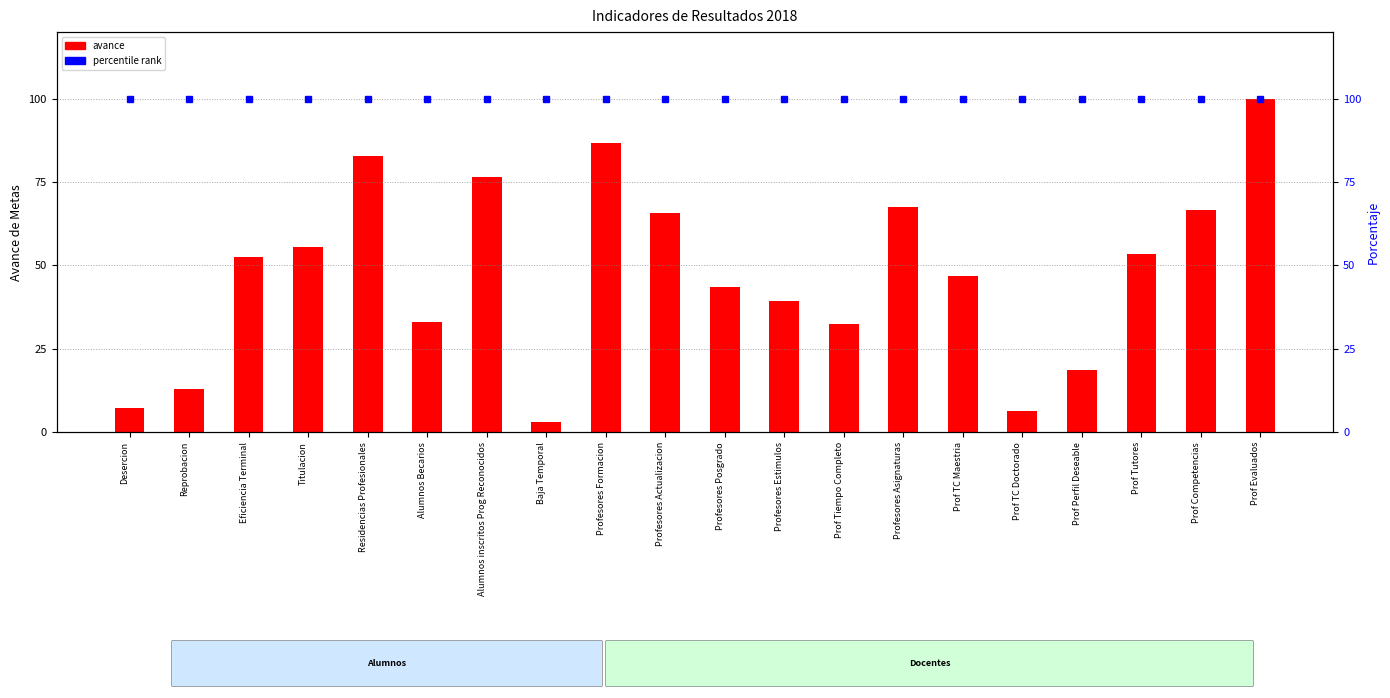

Read the avance value at Alumnos inscritos Prog Reconocidos.

76.4